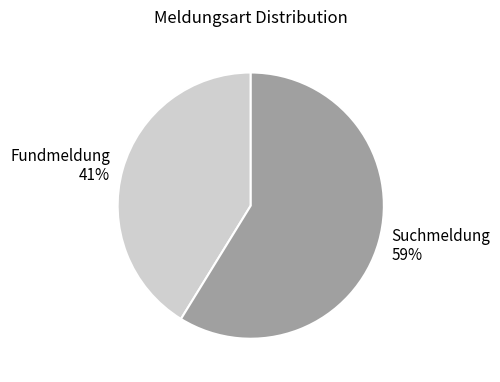

To the nearest percent, what percentage of the pie is Fundmeldung?

41%